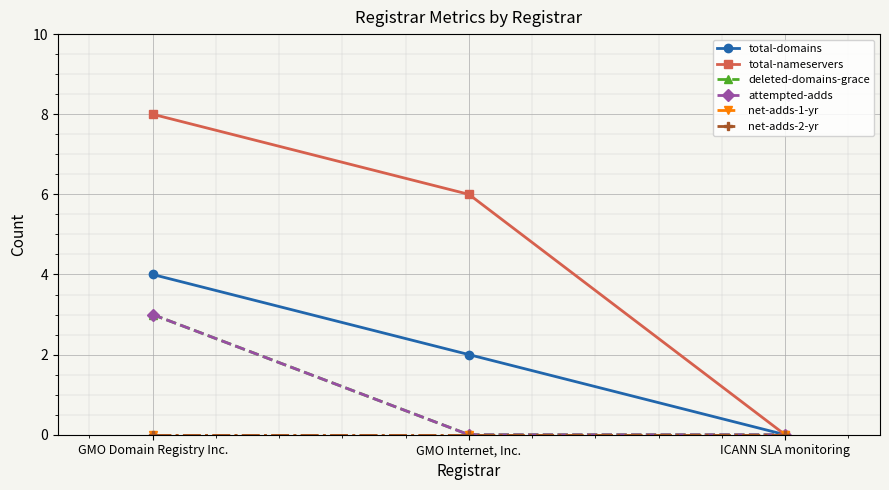

Does the chart have visible grid lines?

Yes